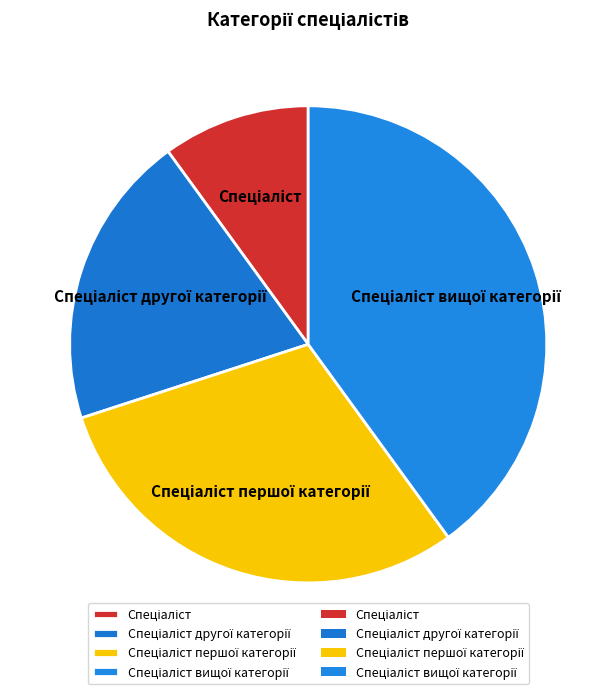

Is there any slice that represents more than half of the pie?

No